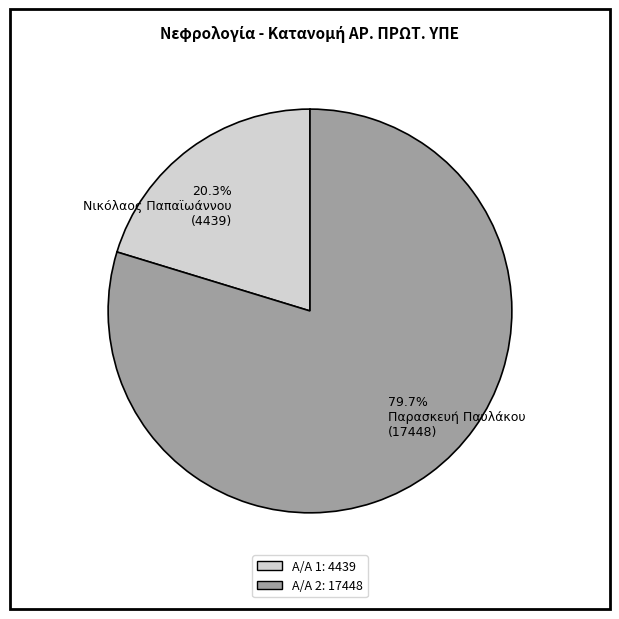

Is there a majority slice in this chart?

Yes